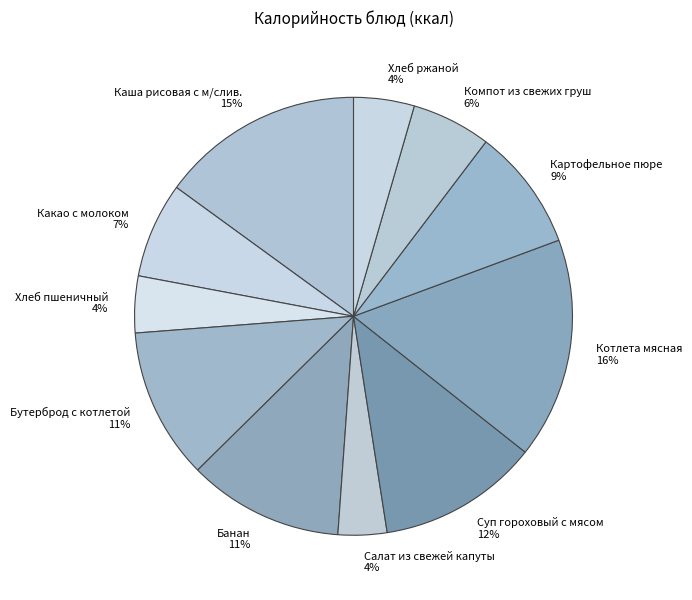

Is it true that Бутерброд с котлетой is 2% of the pie?

False